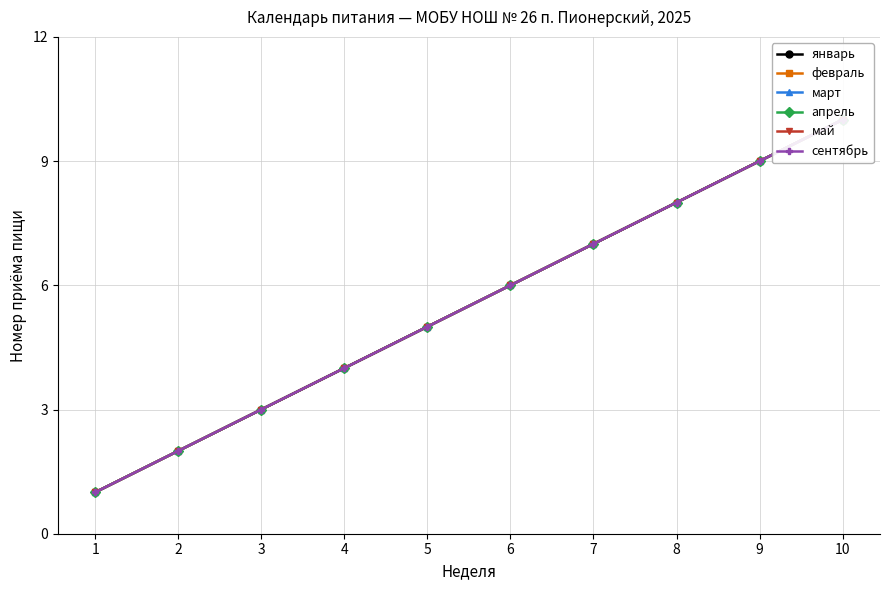

True or false: сентябрь and январь cross at least once.

False